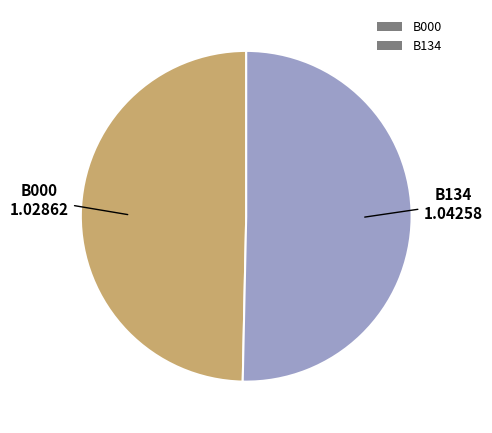

Combined, do B000 and B134 account for over 50%?

Yes